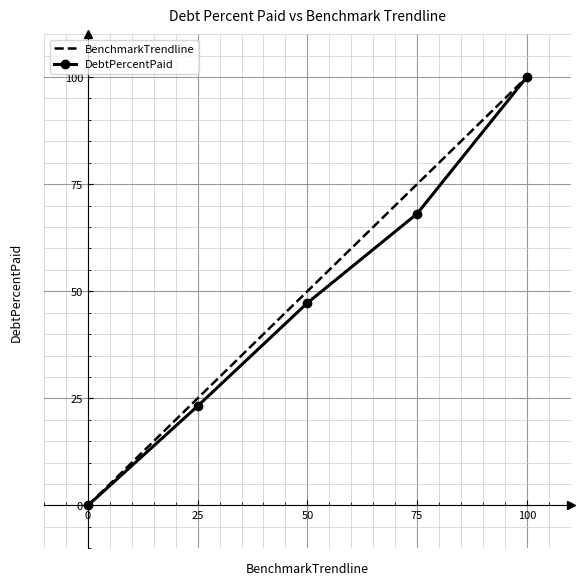

Reading right to left, transcribe all the data shown in this chart.

BenchmarkTrendline: 100.0	75.0	50.0	25.0	0.0
DebtPercentPaid: 100.0	68.1	47.3	23.2	0.0